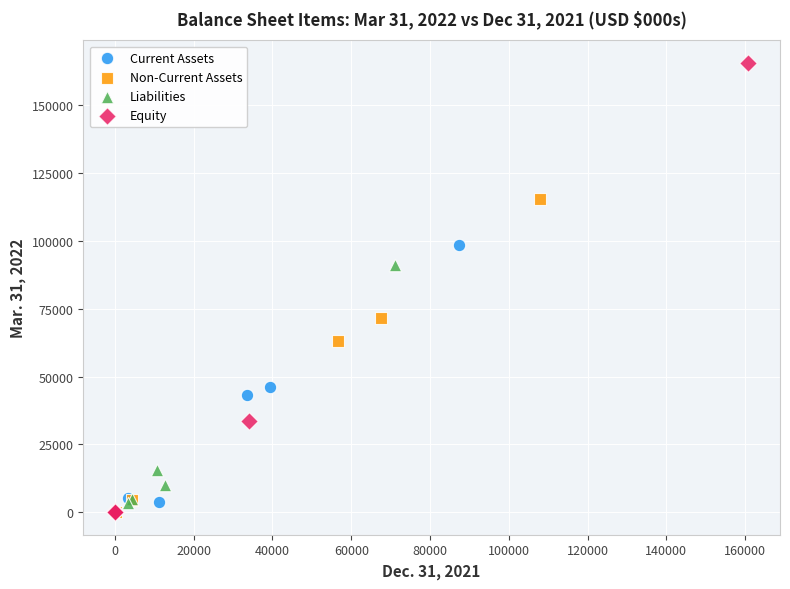

What are all the series names shown in the legend?

Current Assets, Non-Current Assets, Liabilities, Equity